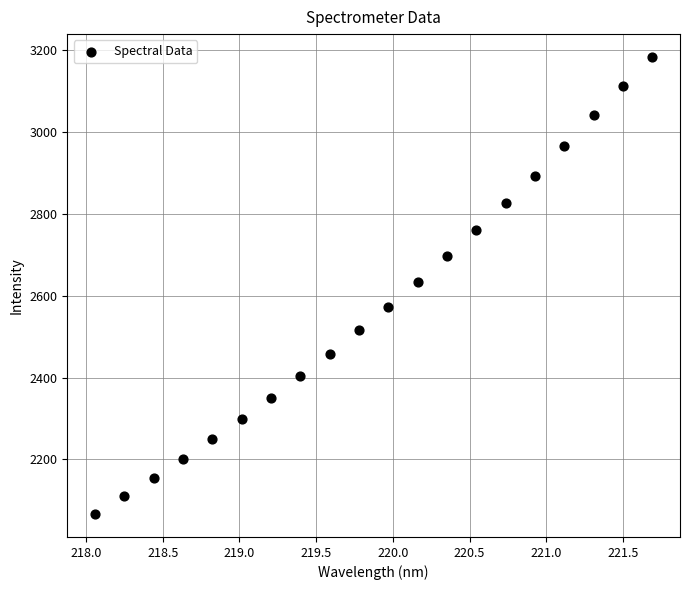

What is the range of Y values (max minus min)?

1117.3